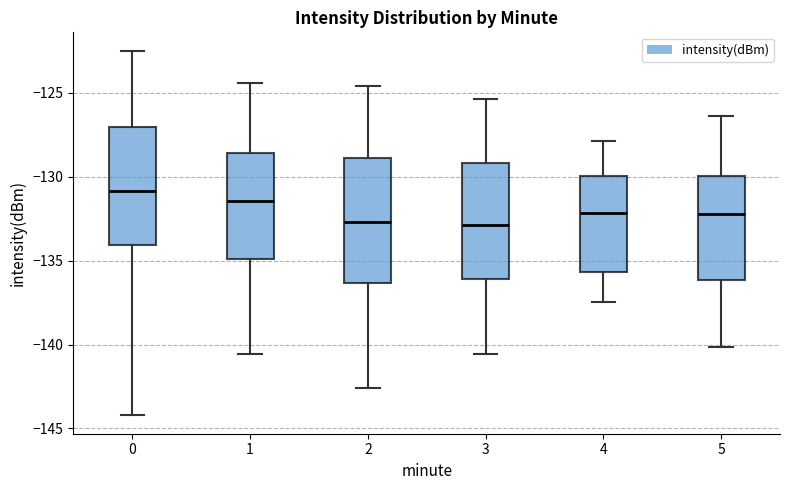

Where does the upper whisker of the box at x = 3 end on the y-axis? The values are not printed on the chart, so give them approximately, as read against the axis.

-125.5